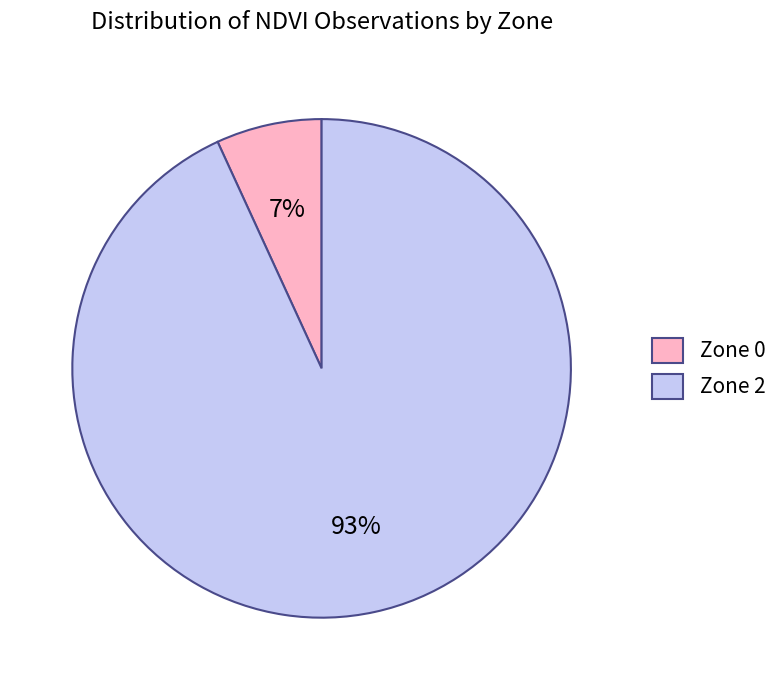

Does Zone 0 account for over 50% of the chart?

No